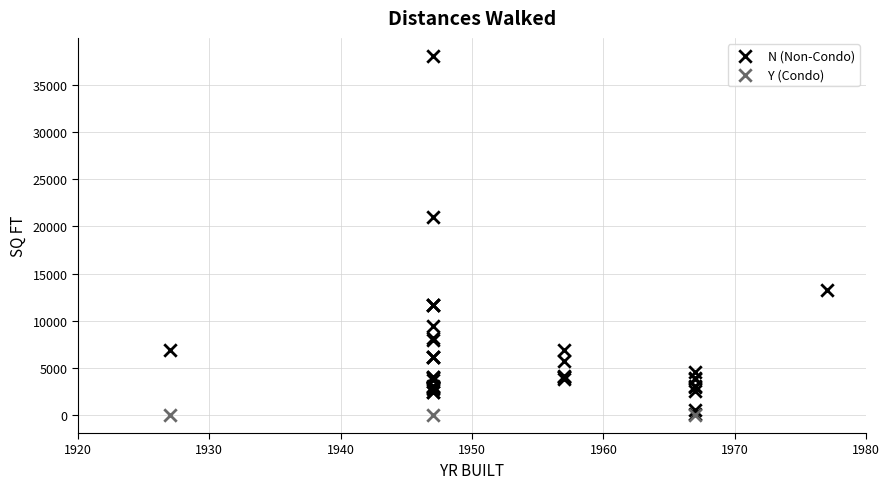

What are all the series names shown in the legend?

N (Non-Condo), Y (Condo)